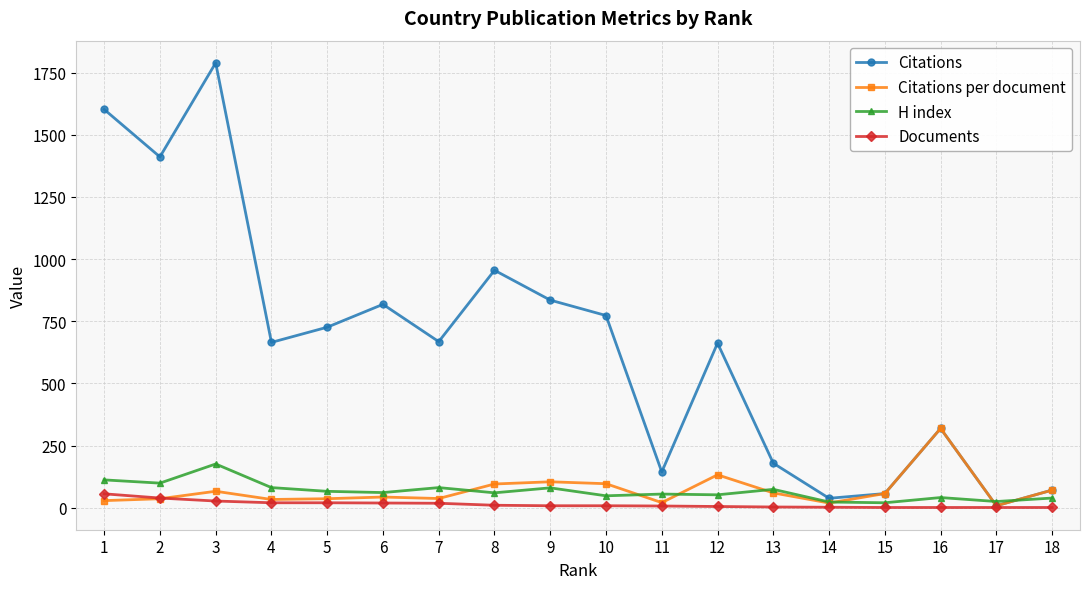

List the series in order of their peak value, lowest first.

Documents, H index, Citations per document, Citations